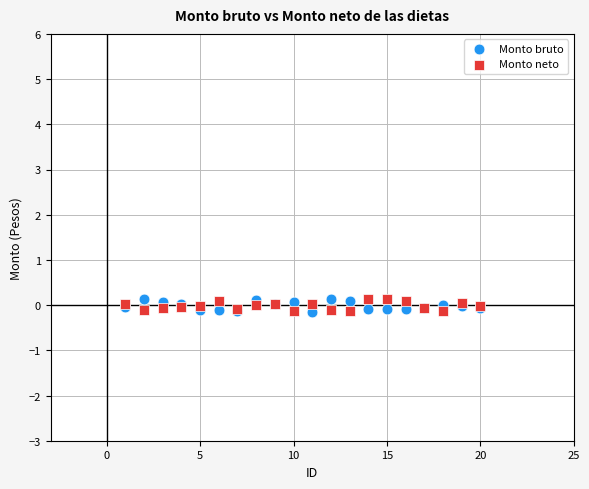

What are all the series names shown in the legend?

Monto bruto, Monto neto